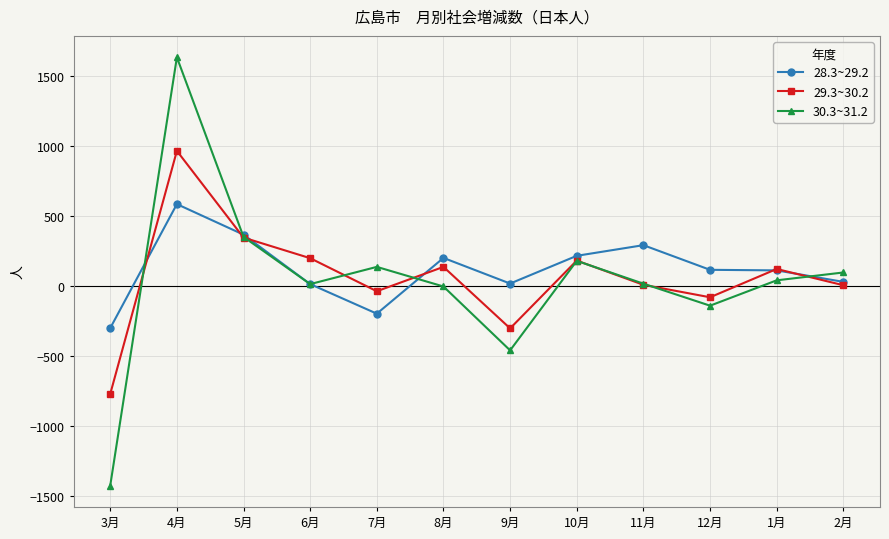

At how many categories does at least one series exceed 456?

1